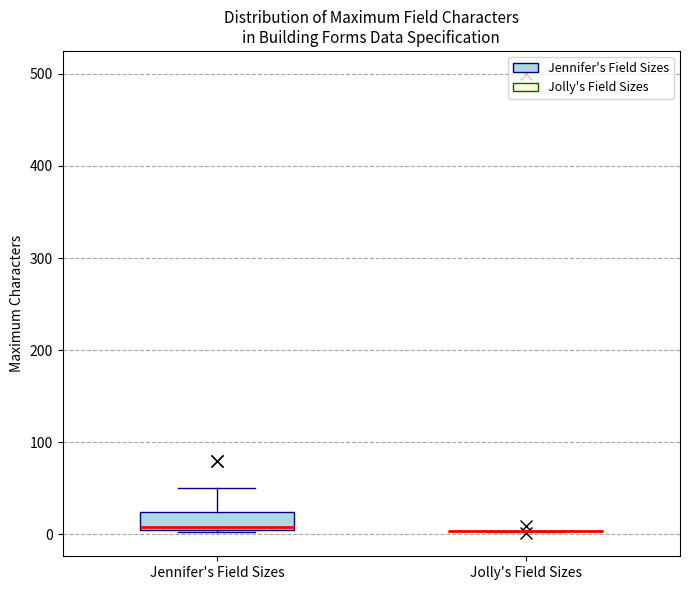

Reading left to right, read every box against the y-axis: the position of its median line, the range the box covers, and the ends of its whiskers. The values are not printed on the chart, so give them approximately, as read against the axis.

Jennifer's Field Sizes: median 10, box 10 to 20, whiskers 0 to 50
Jolly's Field Sizes: box collapsed to a line at 0, whiskers 0 to 0